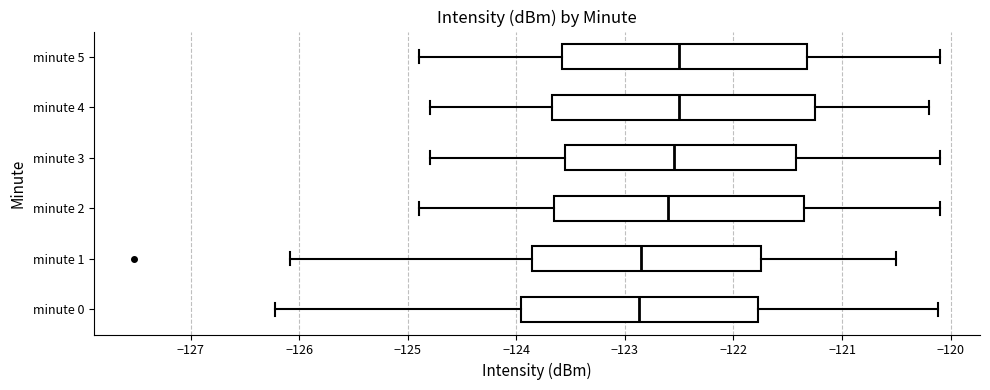

Reading bottom to top, transcribe this box plot: for each box, give where its median line is, the range the box spans, and where its two whiskers end, as read against the x-axis. The values are not printed on the chart, so give them approximately, as read against the axis.

minute 0: median -122.9, box -124.0 to -121.8, whiskers -126.2 to -120.1
minute 1: median -122.8, box -123.9 to -121.8, whiskers -126.1 to -120.5
minute 2: median -122.6, box -123.6 to -121.3, whiskers -124.9 to -120.1
minute 3: median -122.5, box -123.5 to -121.4, whiskers -124.8 to -120.1
minute 4: median -122.5, box -123.7 to -121.2, whiskers -124.8 to -120.2
minute 5: median -122.5, box -123.6 to -121.3, whiskers -124.9 to -120.1